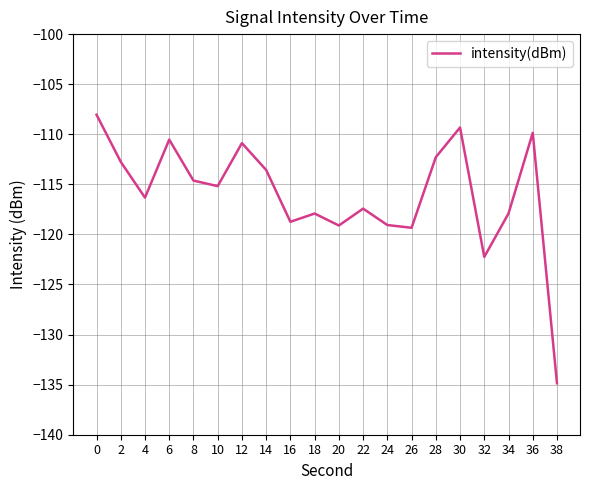

How many lines are shown in the chart?

1